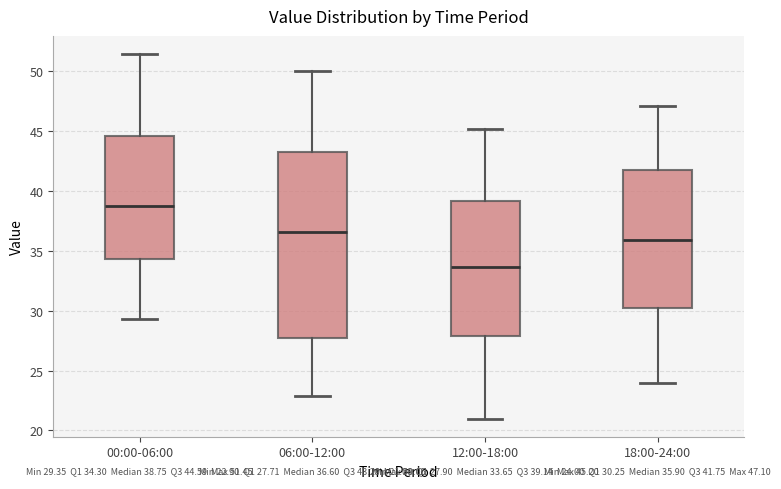

Which box's median line is the highest?

00:00-06:00